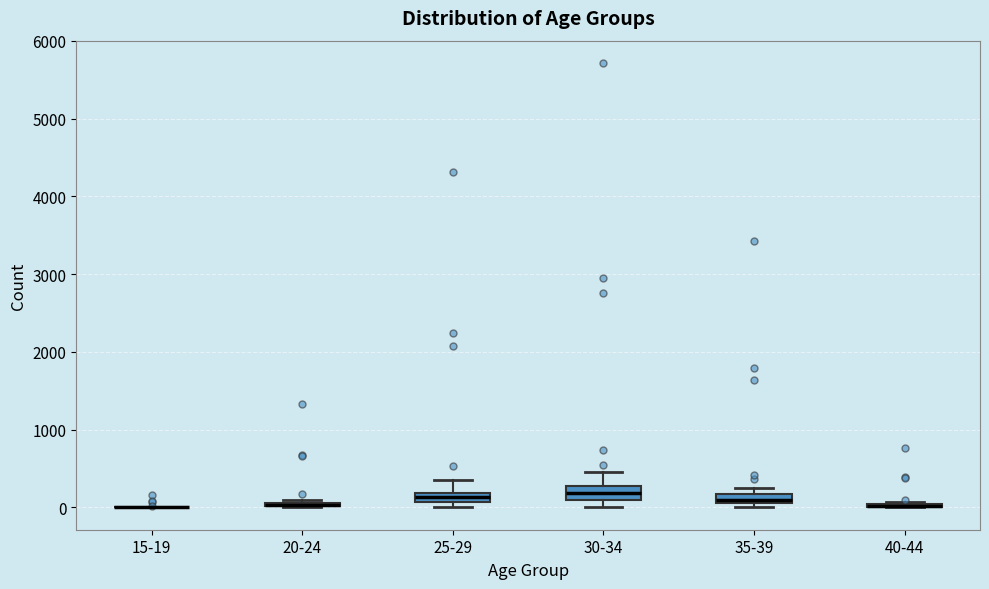

Where is the upper edge of the box for 35-39 on the y-axis? The values are not printed on the chart, so give them approximately, as read against the axis.

200